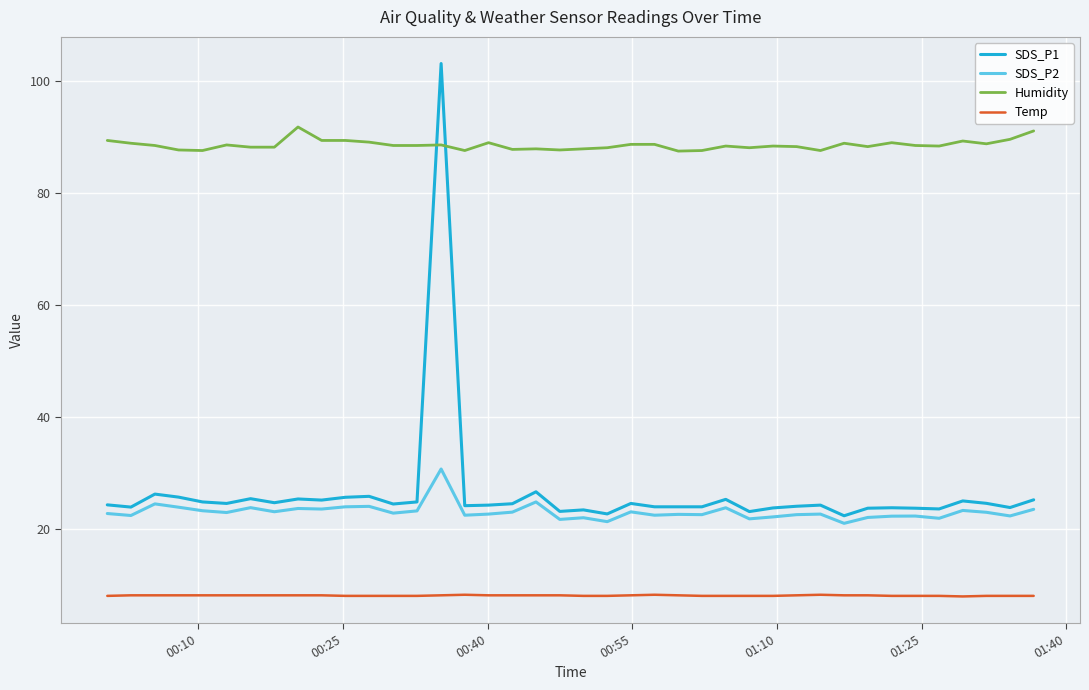

What is the greatest value displayed?

103.0